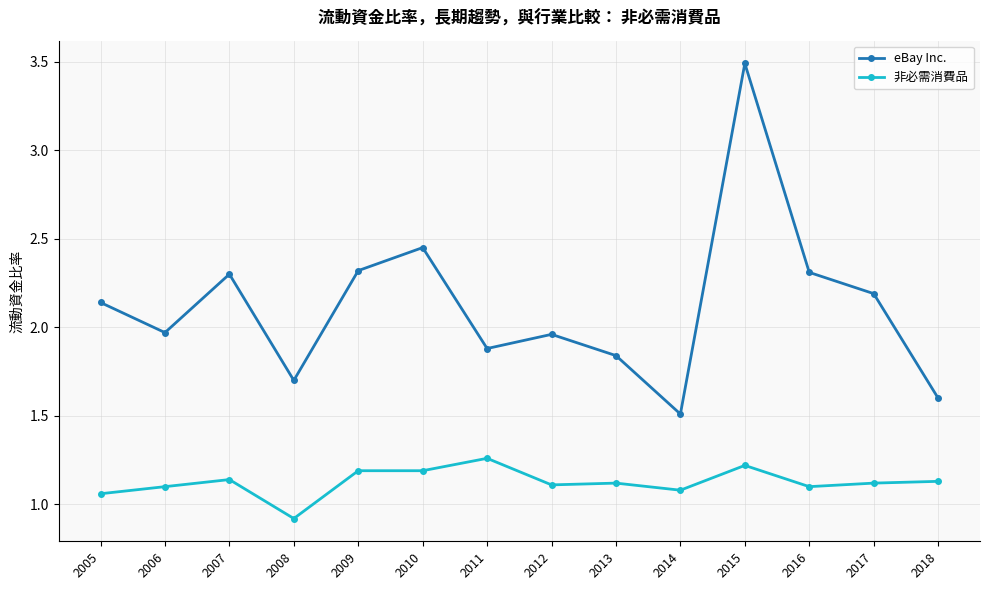

The value of 非必需消費品 at 2018 is 1.1. True or false?

True